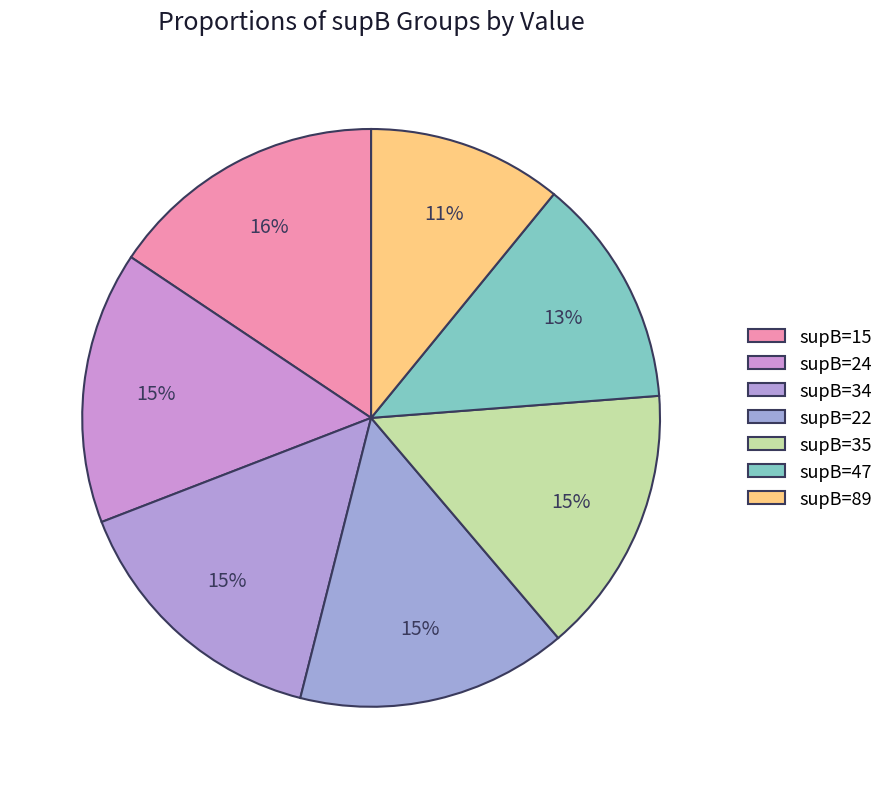

Which category has the biggest portion of the pie?

supB=15